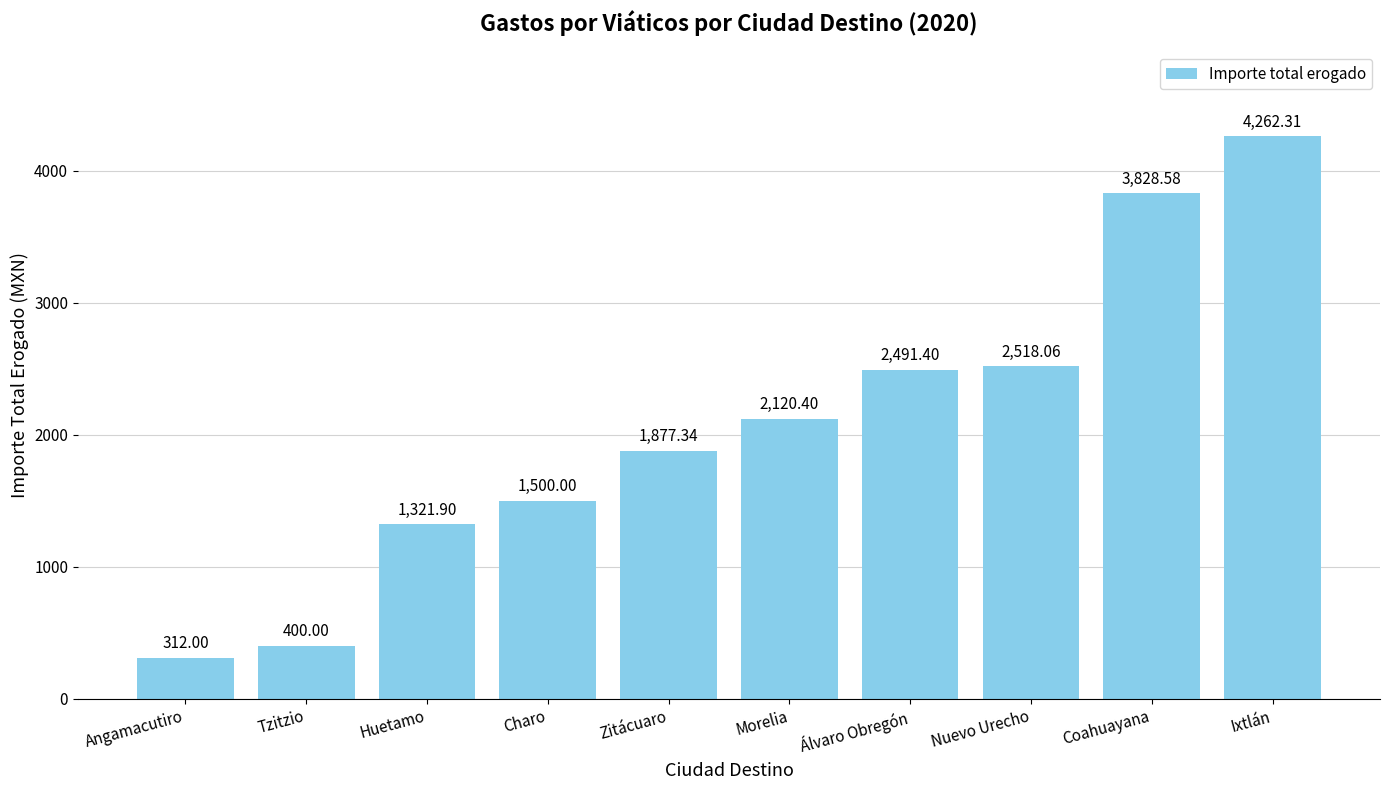

How many bars are there in total?

10